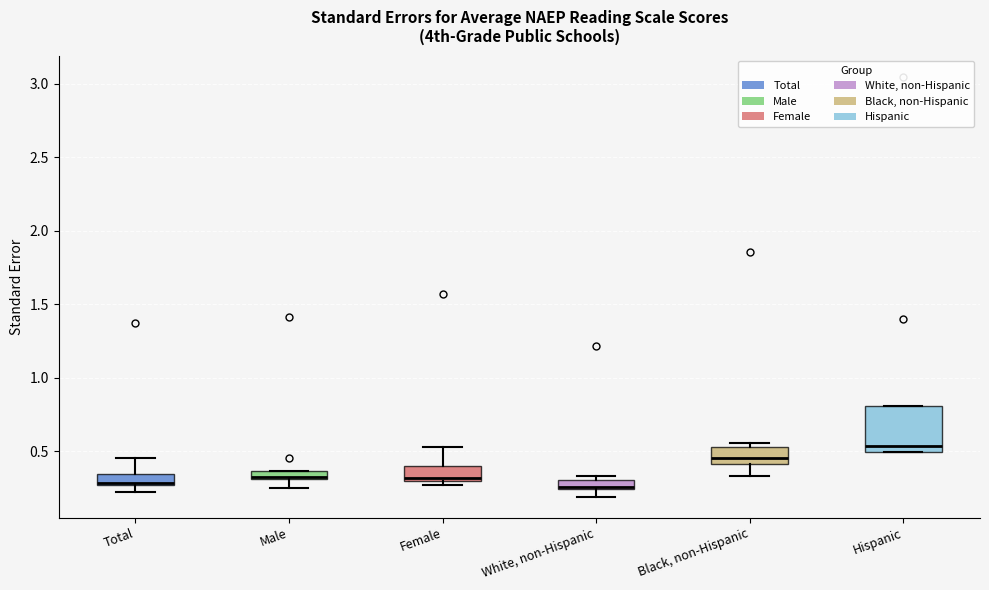

Which box is the tallest, from its lower edge to its upper edge?

Hispanic